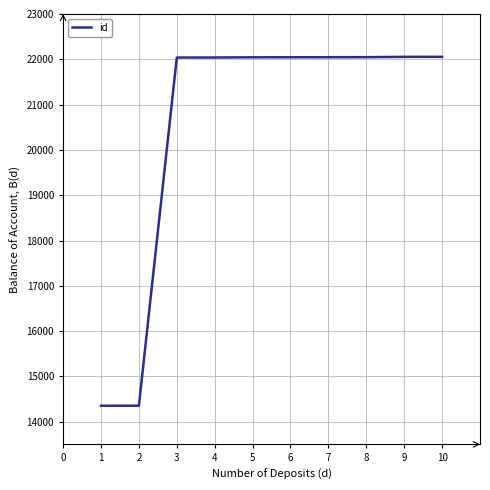

What is the ratio of the value at 7 to the value at 3?

1.0